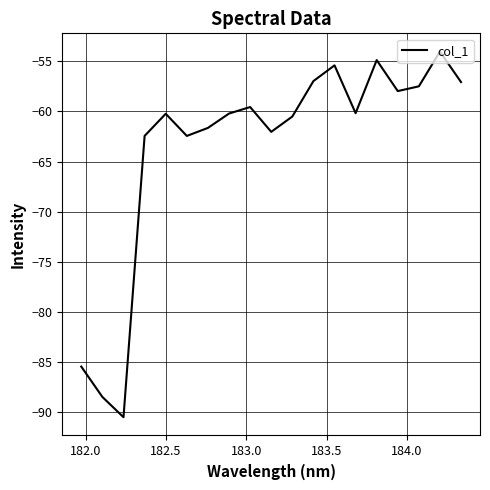

What is the minimum value shown in the chart?

-90.5